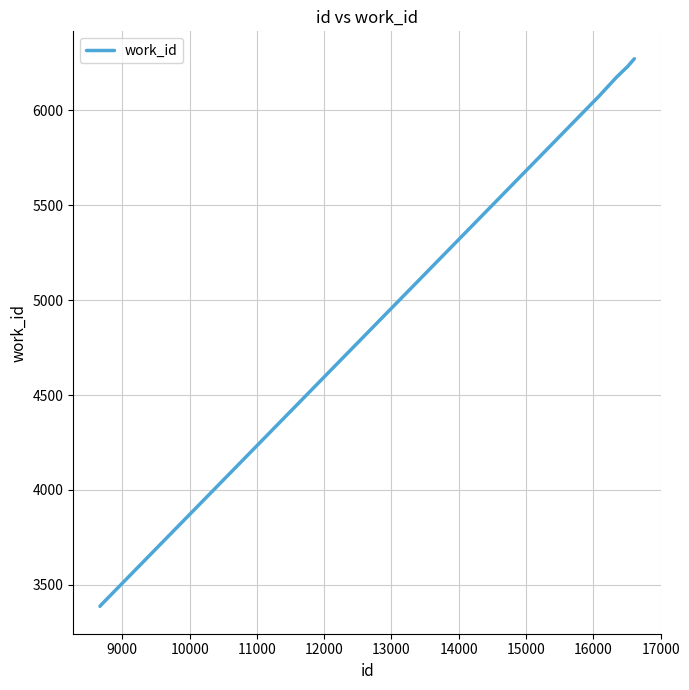

What is the difference between the maximum and minimum values?

2885